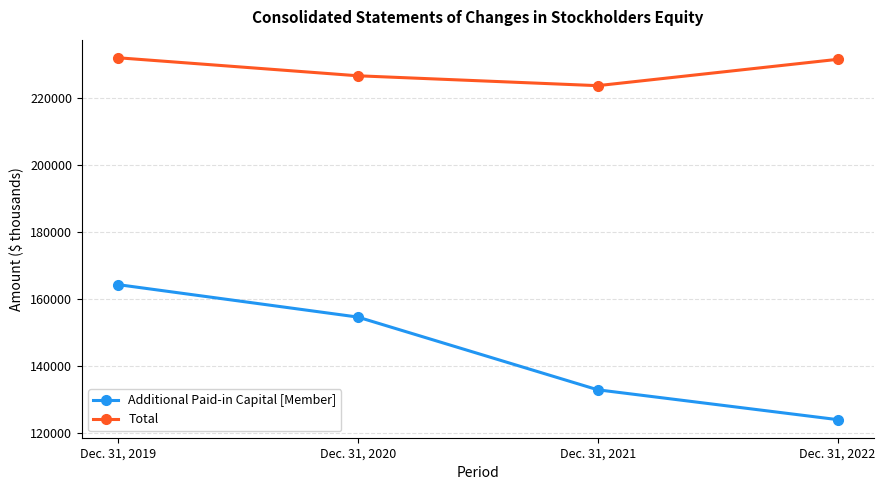

Which series has the largest total across all categories?

Total